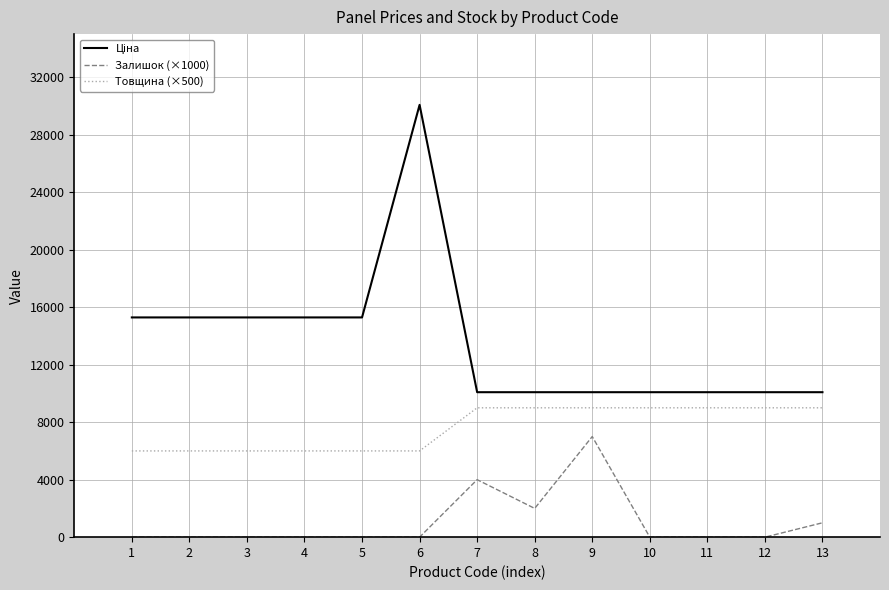

True or false: Залишок (×1000) and Товщина (×500) intersect in this chart.

False